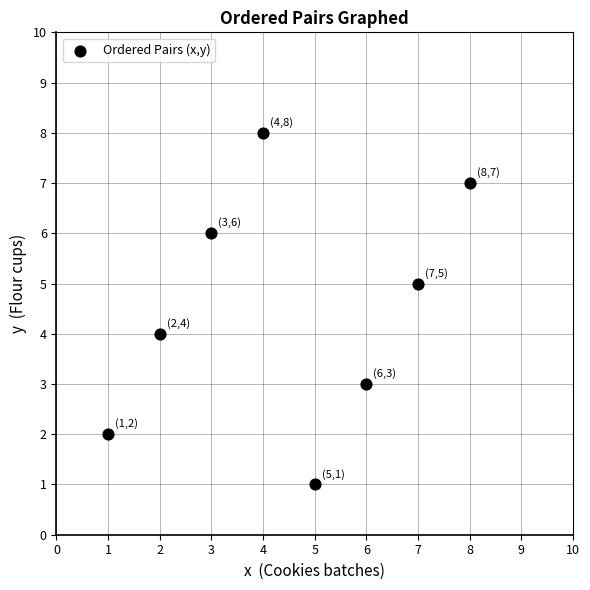

What is the range of X values (max minus min)?

7